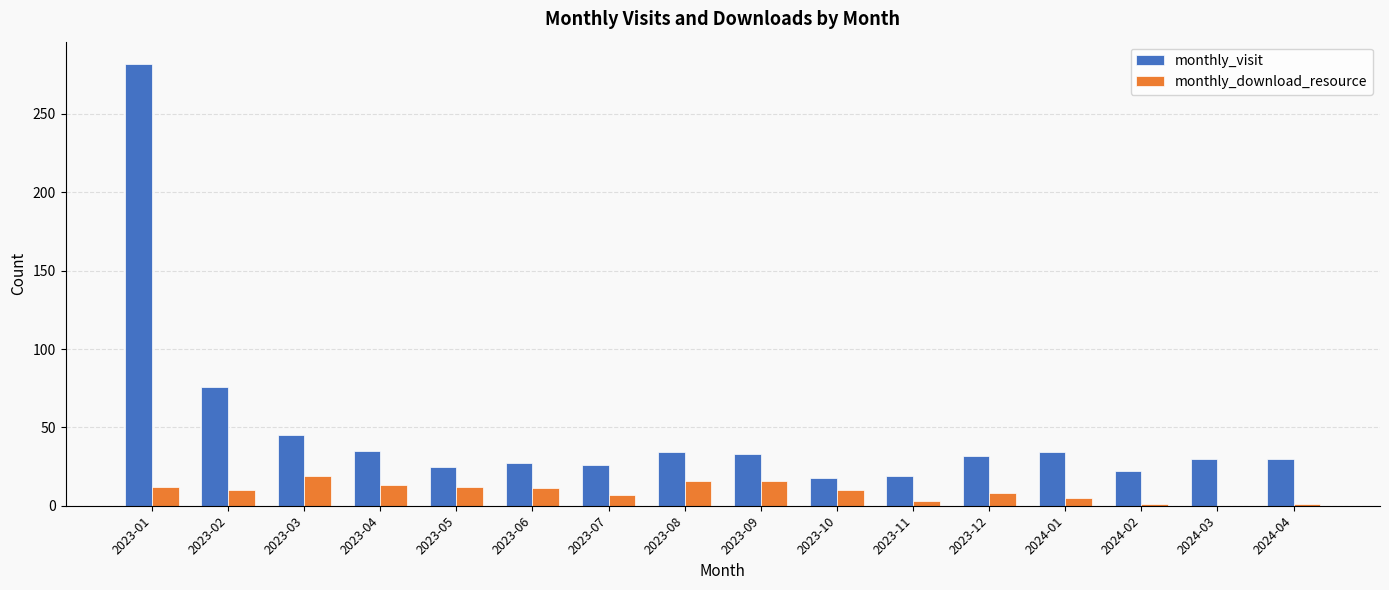

What is the sum of the monthly_download_resource values at 2024-04 and 2023-10?

11